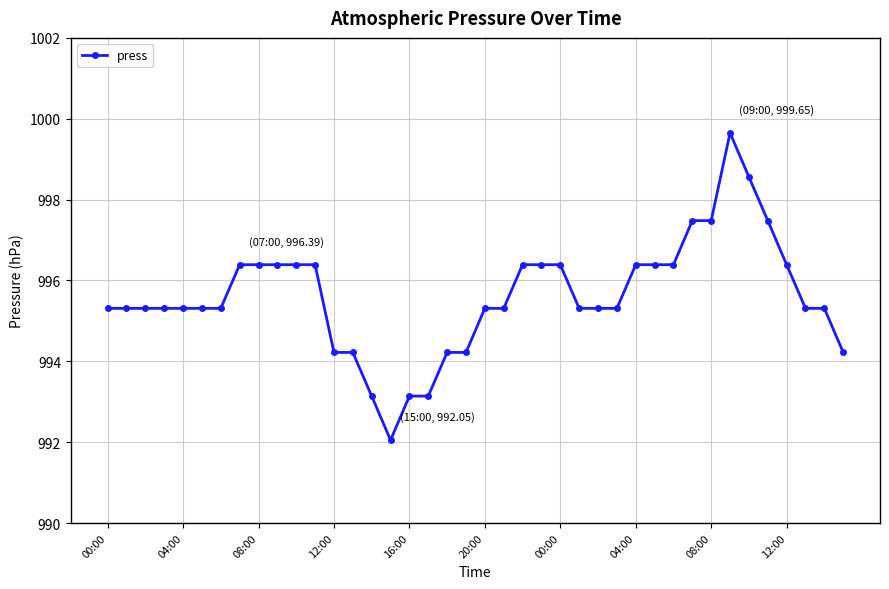

What is the difference between the maximum and minimum values?

7.6